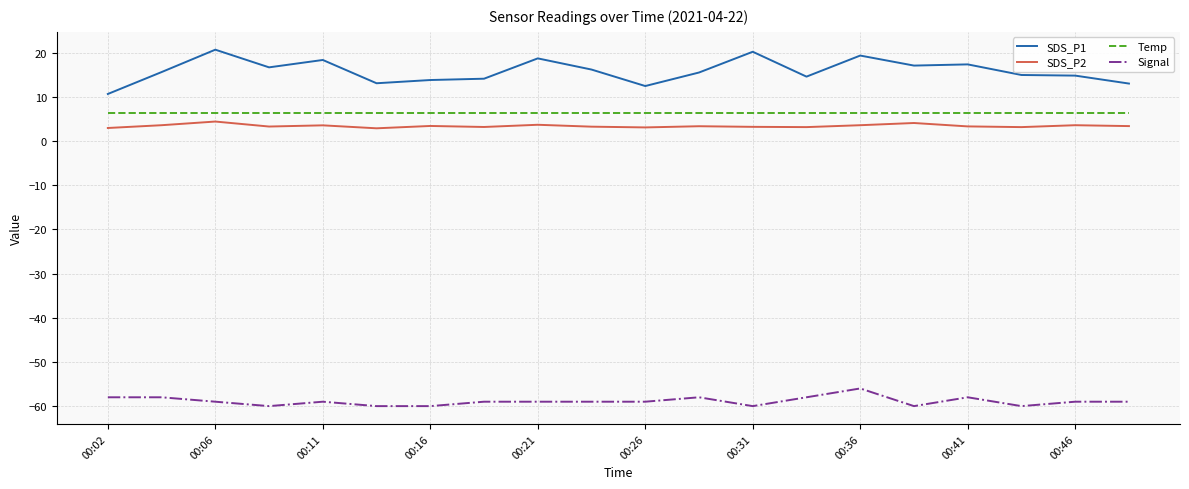

True or false: SDS_P1 and SDS_P2 intersect in this chart.

False